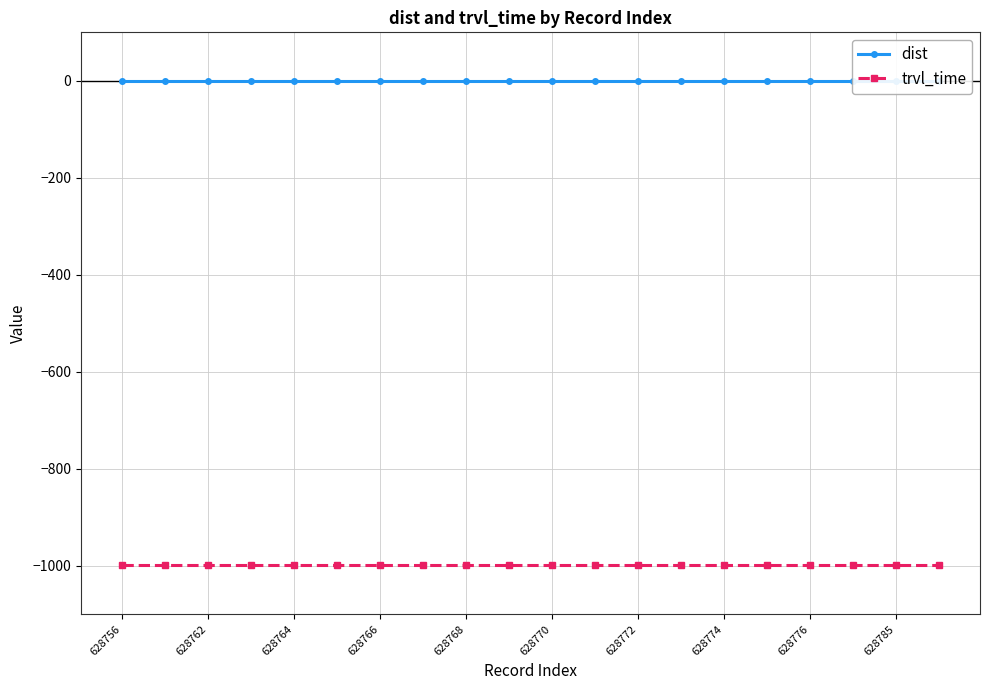

Reading left to right, list all the values displayed in this chart.

dist: 0	0	0	0	0	0	0	0	0	0	0	0	0	0	0	0	0	0	0	0
trvl_time: -999	-999	-999	-999	-999	-999	-999	-999	-999	-999	-999	-999	-999	-999	-999	-999	-999	-999	-999	-999